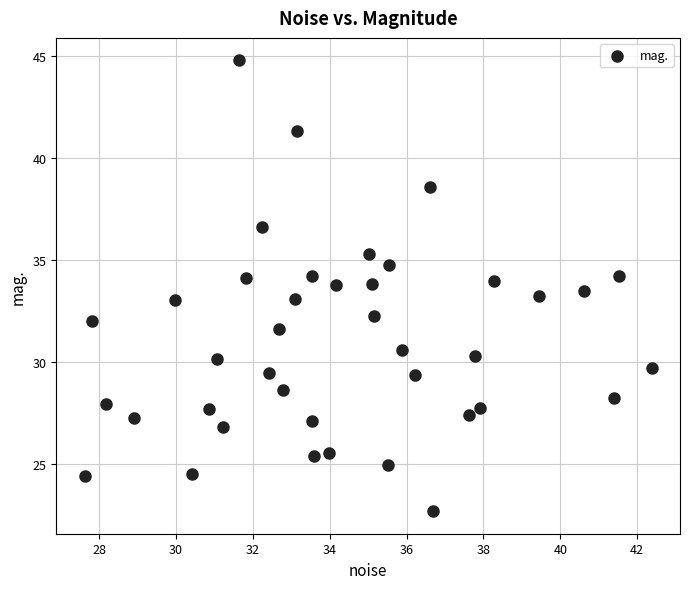

What is the range of Y values (max minus min)?

22.1